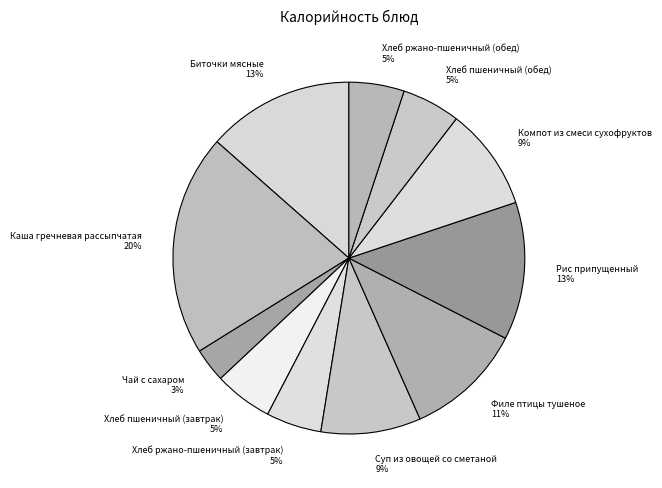

Combined, do Хлеб пшеничный (обед) and Компот из смеси сухофруктов account for over 50%?

No